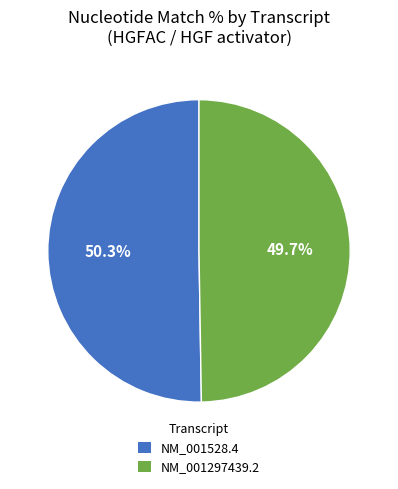

Count the number of slices in the pie.

2